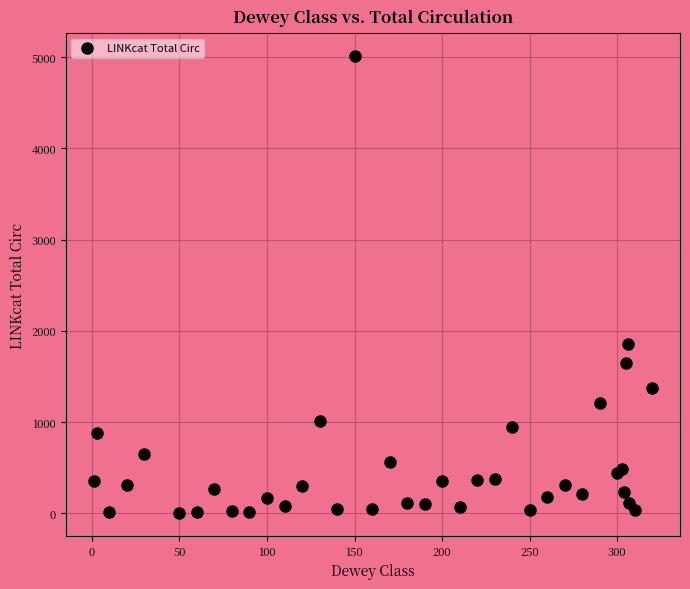

What Y value in the scatter plot is closest to 2508?

1855